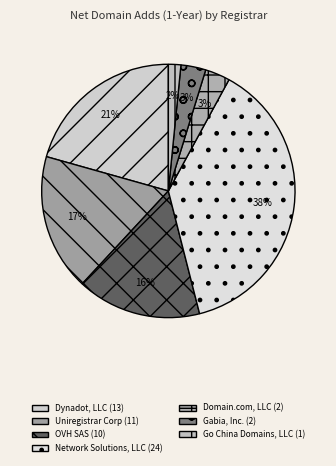

Does any single category account for the majority?

No